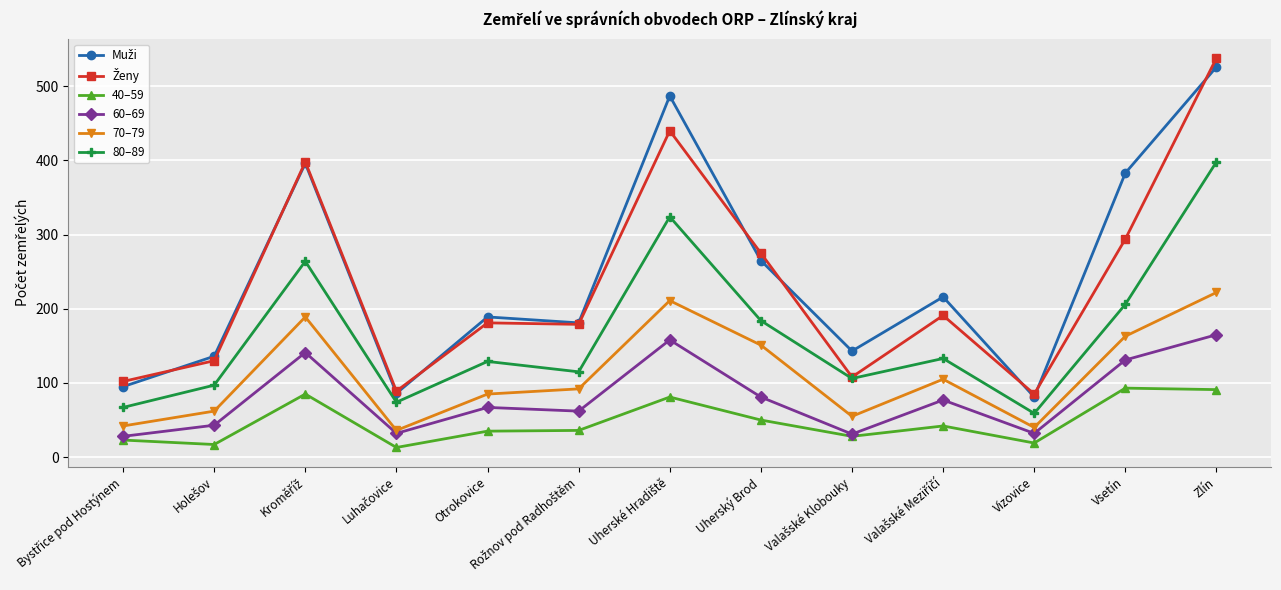

At which category is the sum across all series the highest?

Zlín